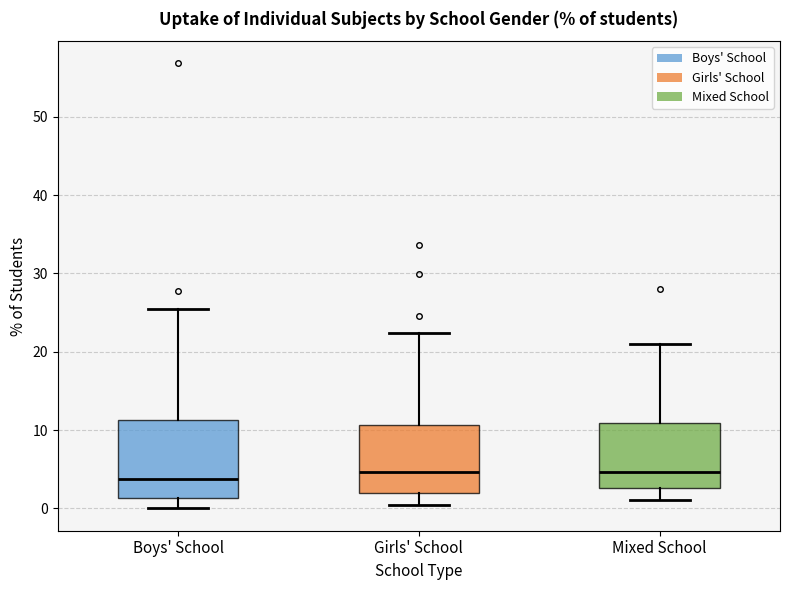

Reading left to right, read every box against the y-axis: the position of its median line, the range the box covers, and the ends of its whiskers. The values are not printed on the chart, so give them approximately, as read against the axis.

Boys' School: median 4, box 1 to 11, whiskers 0 to 26
Girls' School: median 5, box 2 to 11, whiskers 1 to 22
Mixed School: median 5, box 3 to 11, whiskers 1 to 21